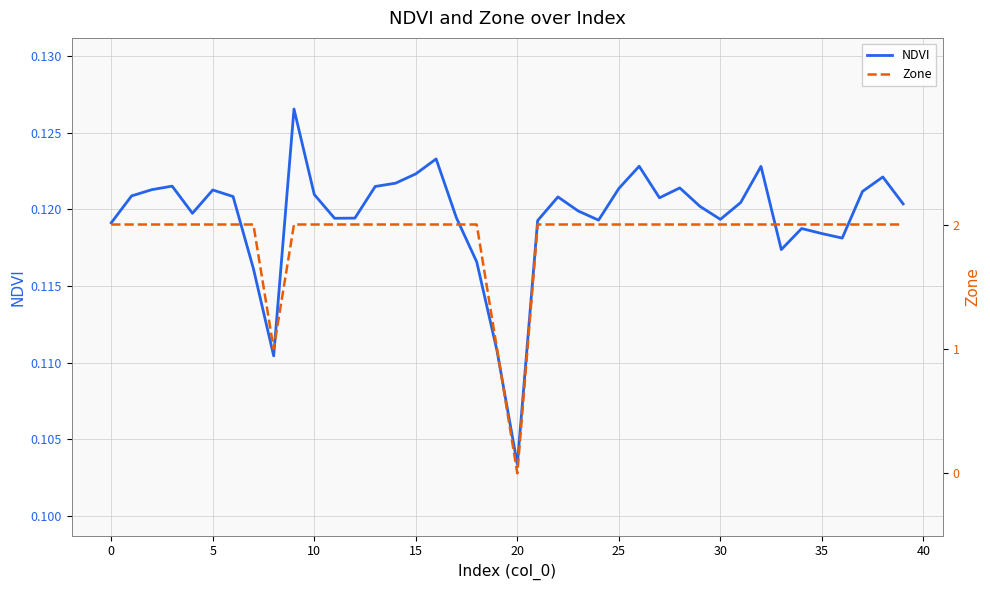

How many lines are shown in the chart?

2